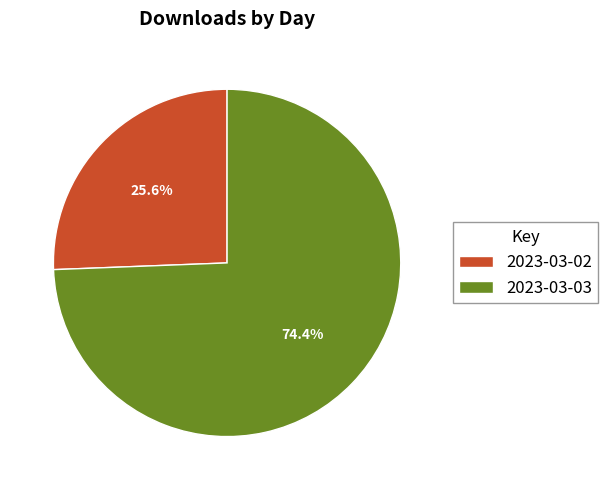

What portion of the pie excludes 2023-03-02?

74.4%